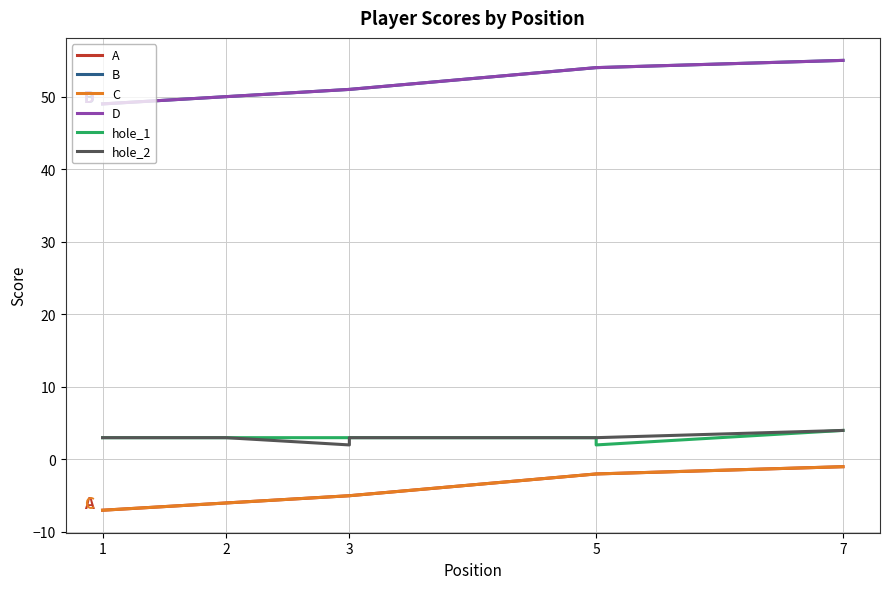

True or false: A and B intersect in this chart.

False